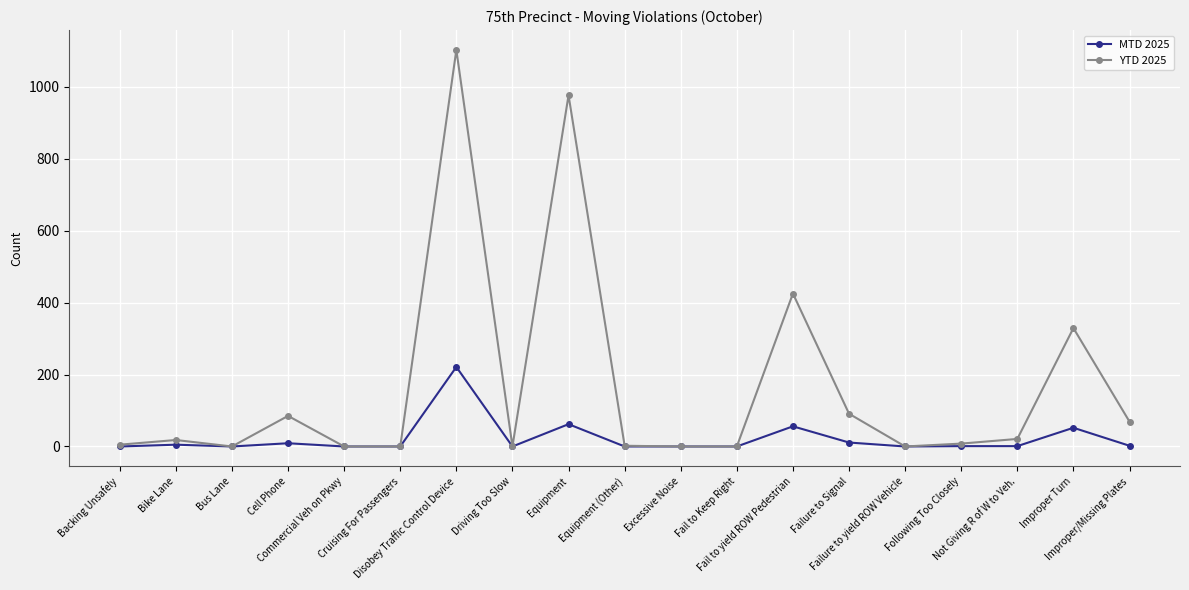

Which series has the widest spread of values?

YTD 2025